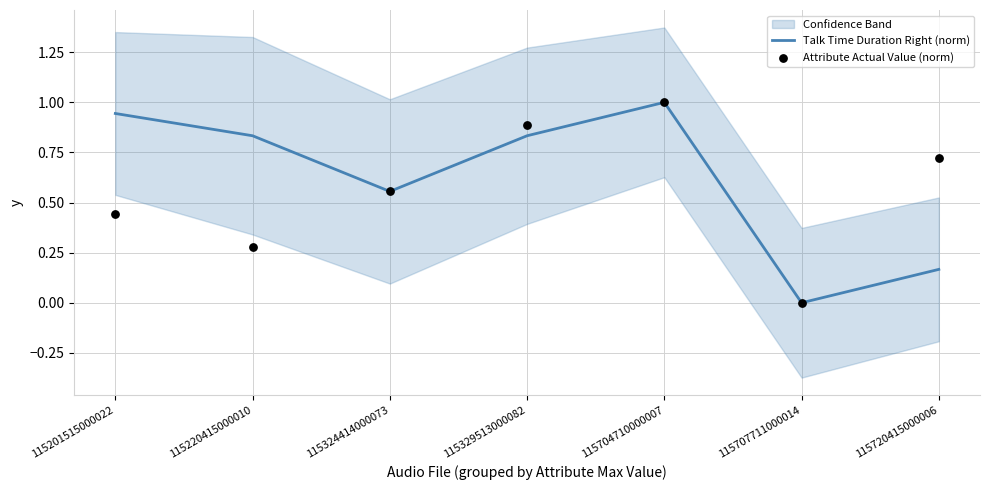

Which series has the largest total across all categories?

Talk Time Duration Right (norm)